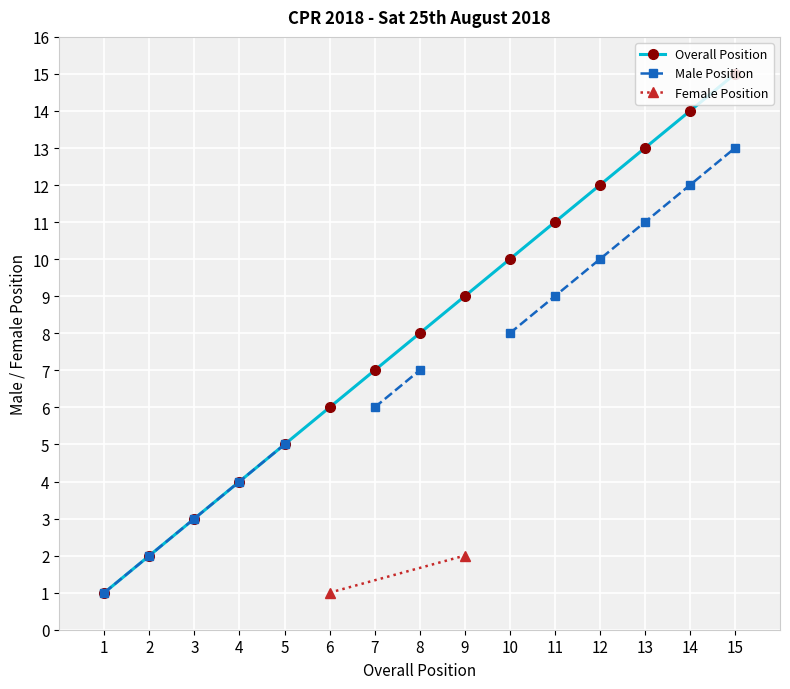

What is the smallest value displayed?

1